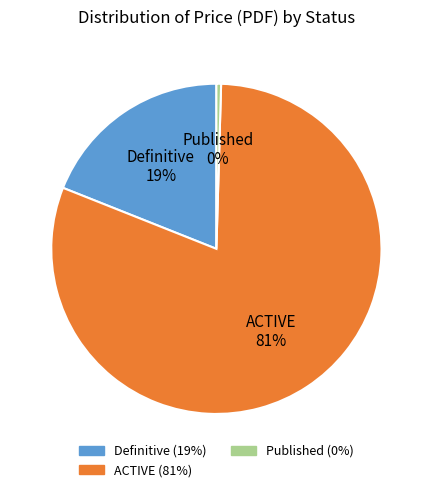

To the nearest percent, what is the average slice percentage?

33%